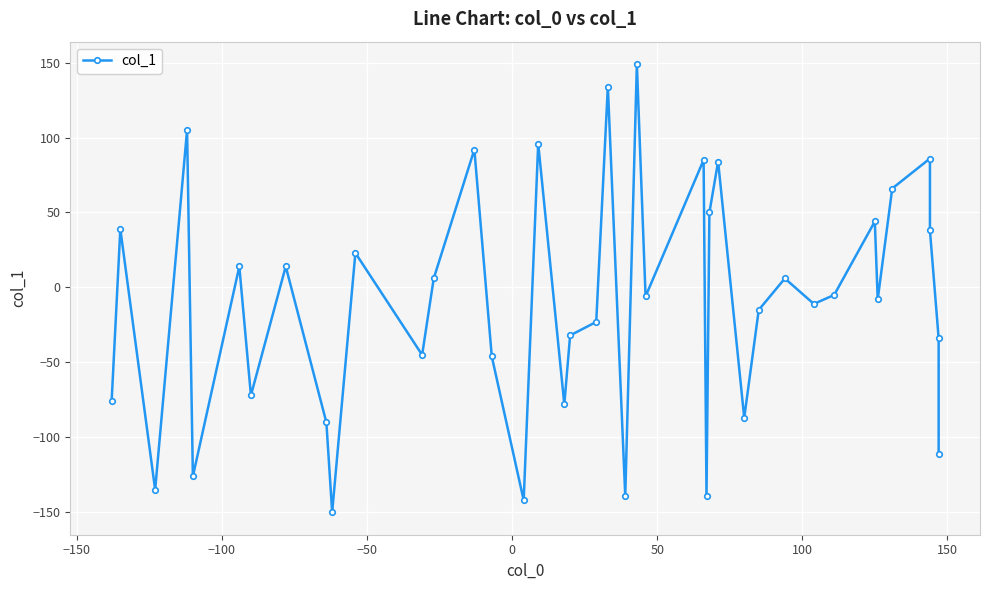

What is the maximum value shown in the chart?

149